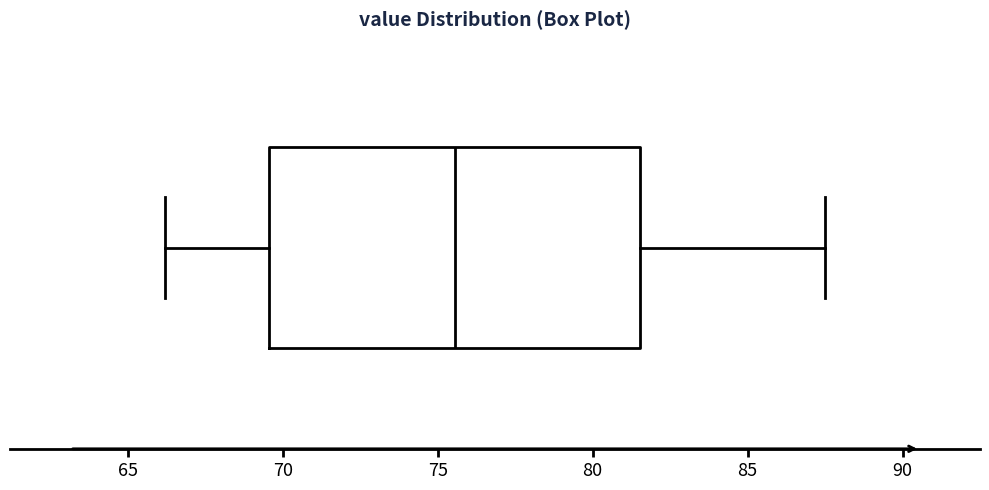

Transcribe this box plot: give where the median line is, the range the box spans, and where the two whiskers end, as read against the x-axis. The values are not printed on the chart, so give them approximately, as read against the axis.

median 75.5, box 69.5 to 81.5, whiskers 66.0 to 87.5